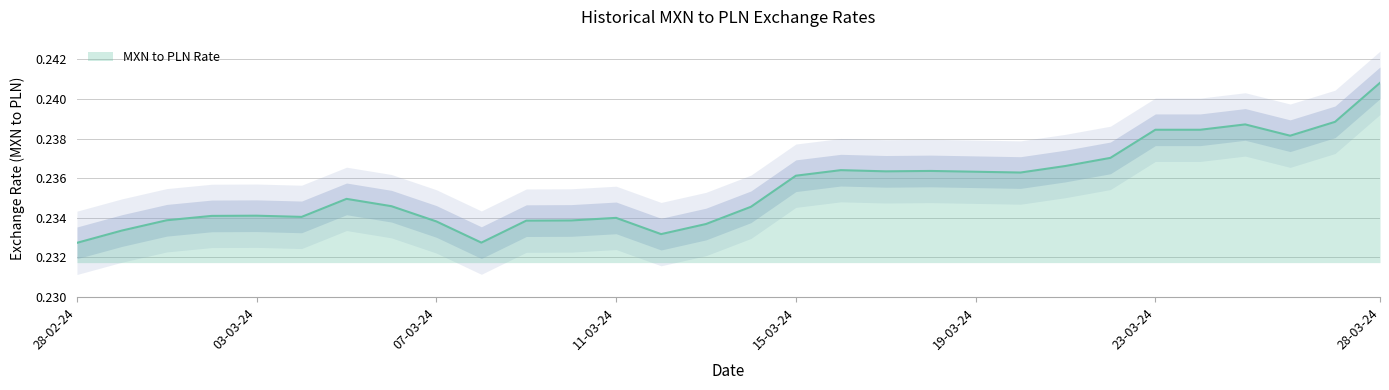

Which label corresponds to the largest value in the chart?

28-03-24